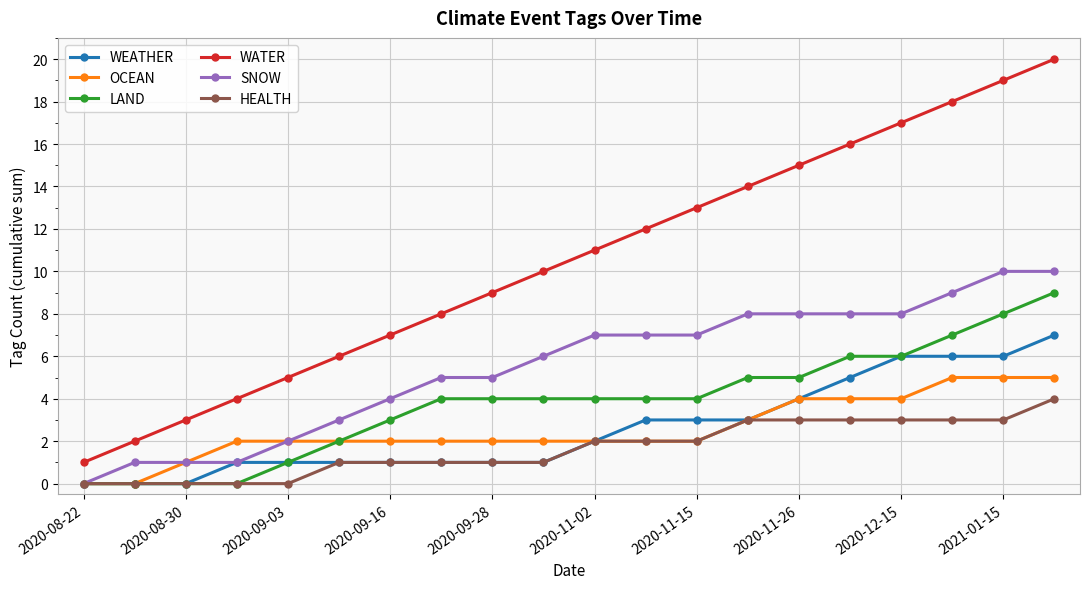

Rank the series by their maximum value, from highest to lowest.

WATER, SNOW, LAND, WEATHER, OCEAN, HEALTH